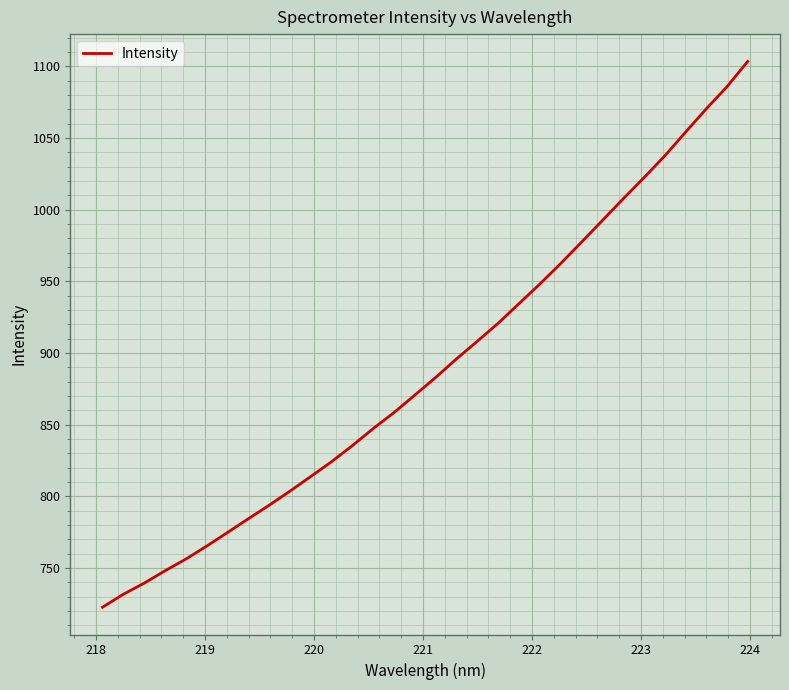

What is the difference between the maximum and minimum values?

380.8